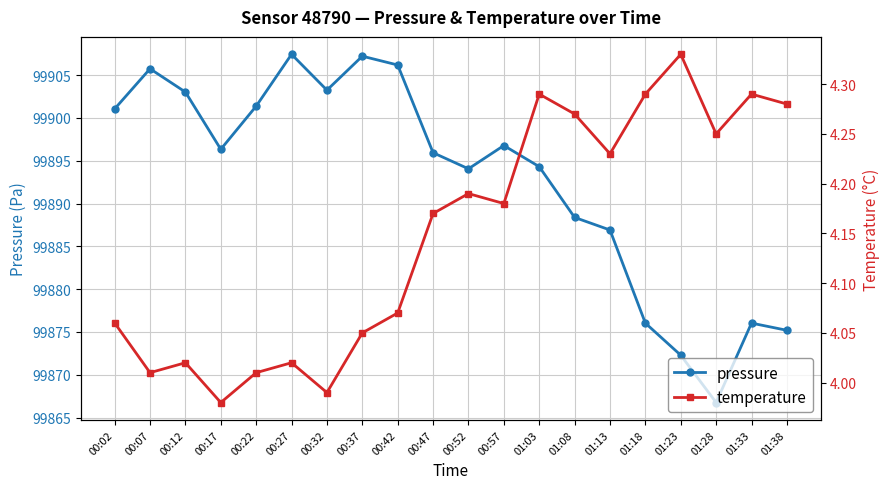

What position from the left is 01:18?

16